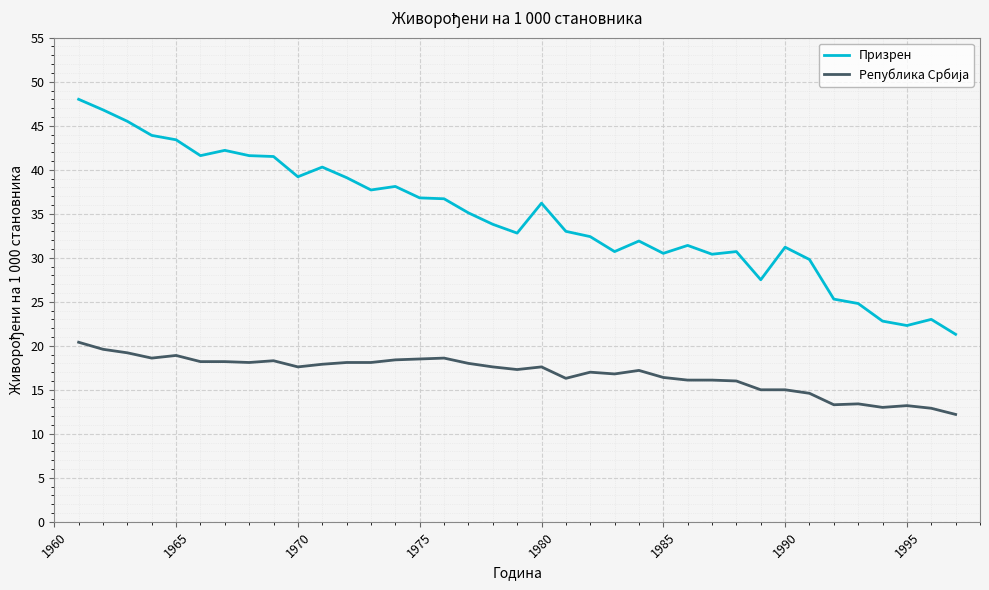

What is the maximum value shown in the chart?

48.0